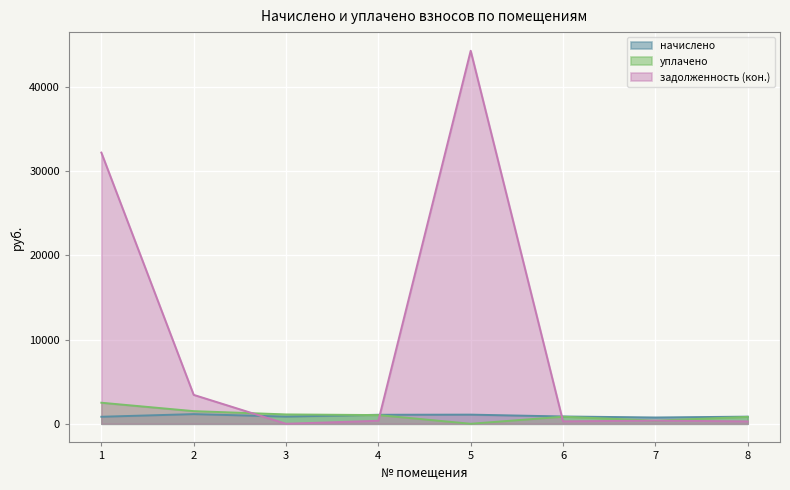

List the series in order of their peak value, highest first.

задолженность (кон.), уплачено, начислено